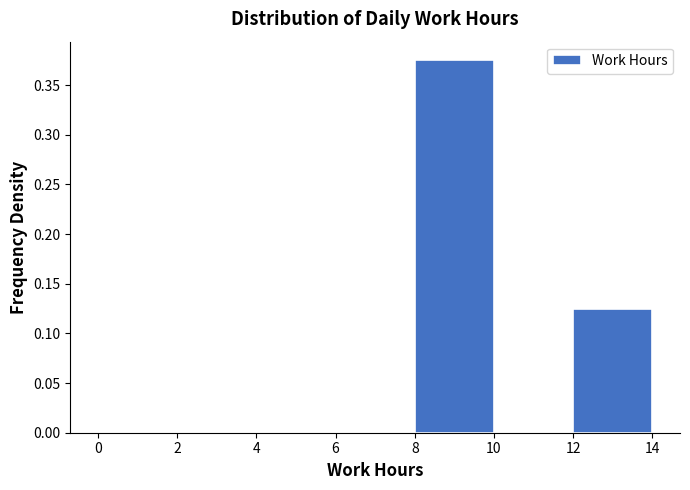

Over which range of the x-axis is the bar tallest?

8 to 10